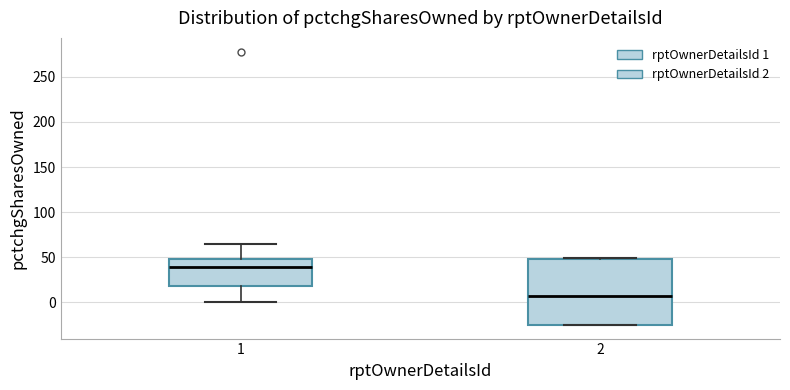

Which box's median line is the highest?

1